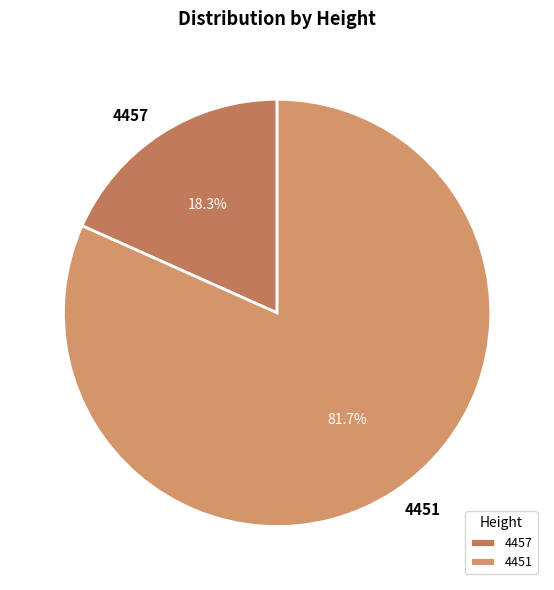

How much of the chart is everything except 4457?

81.7%